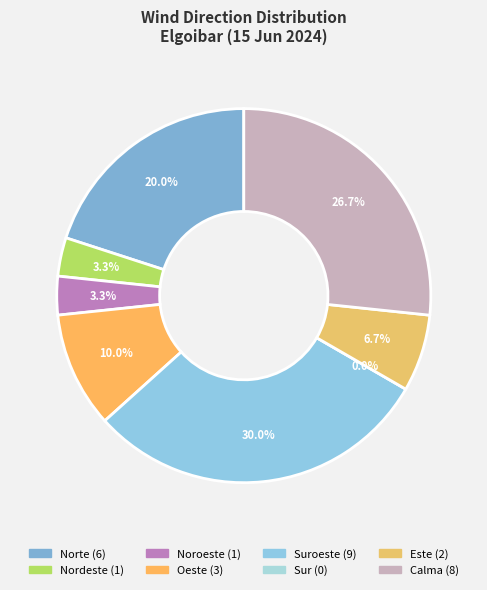

Rank the categories by value from lowest to highest.

Sur, Nordeste, Noroeste, Este, Oeste, Norte, Calma, Suroeste